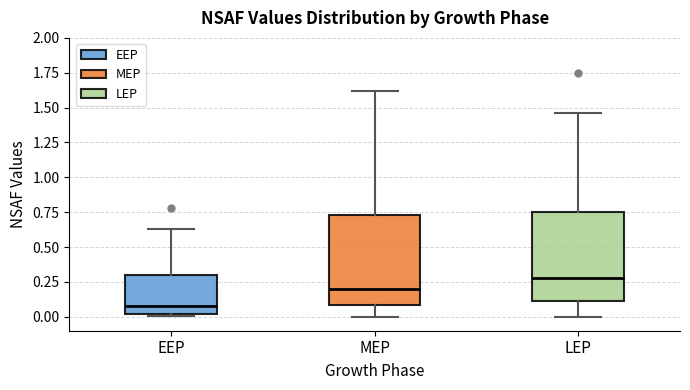

Which box has the highest median line?

LEP